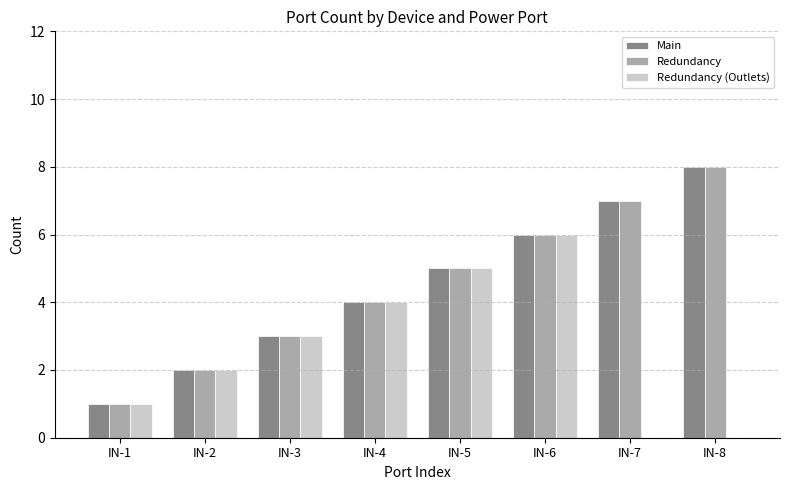

Is it true that Redundancy equals 2 at IN-3?

False